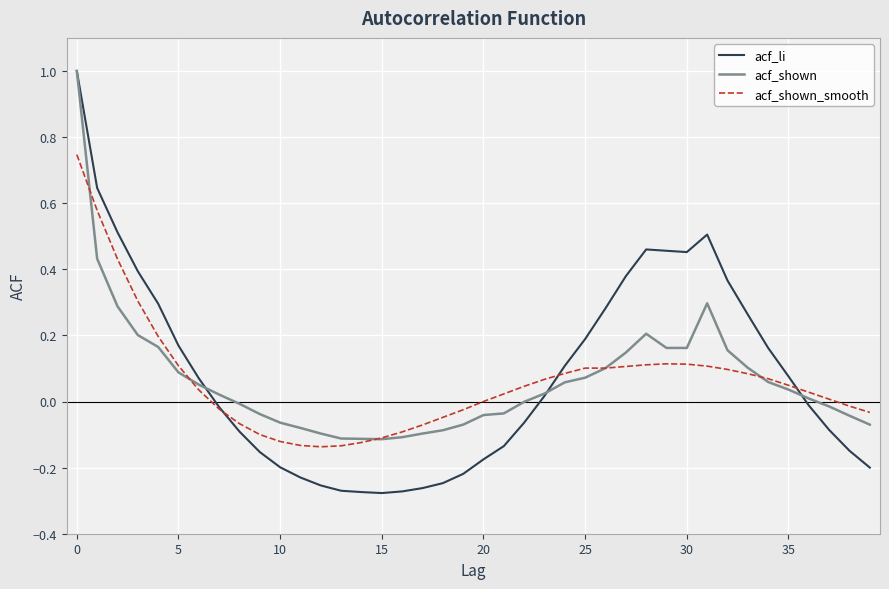

Which series has the widest spread of values?

acf_li